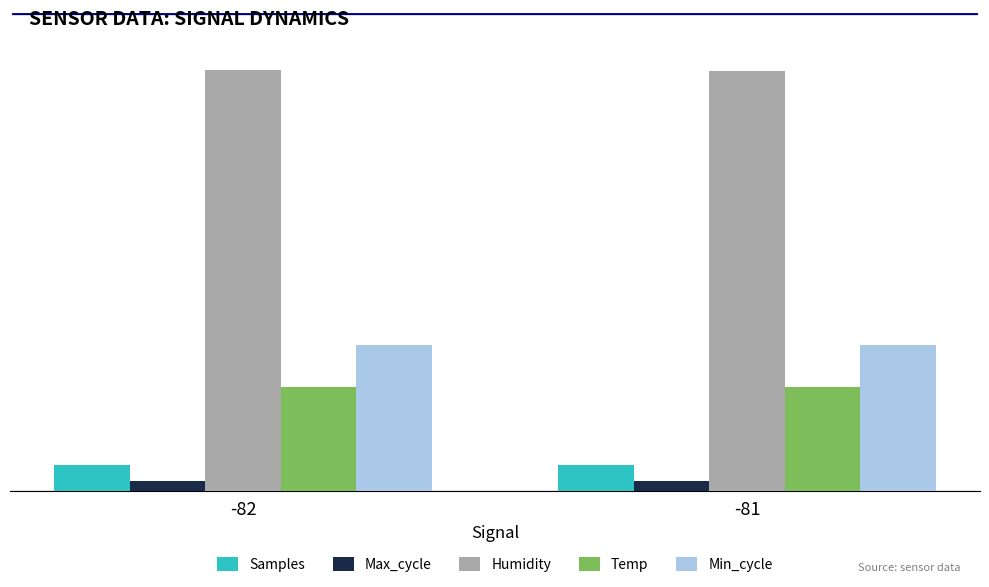

Are the bars grouped side by side (vs. stacked)?

Yes